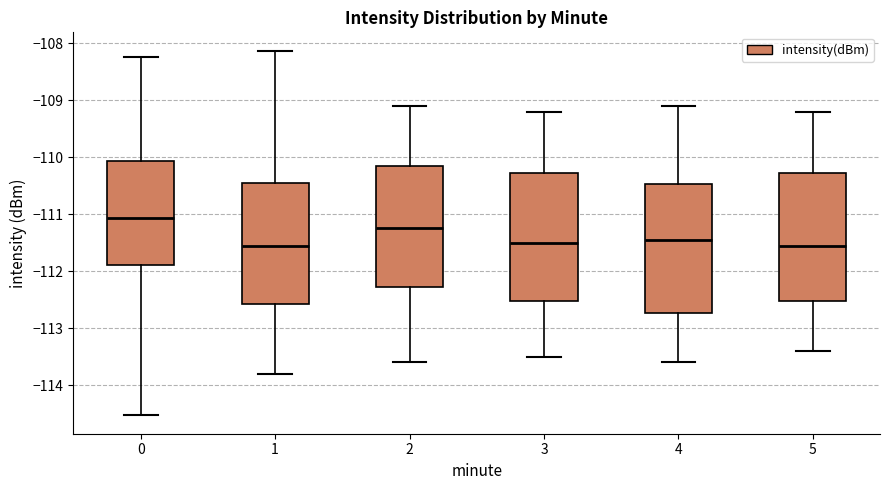

Which box has the highest median line?

0